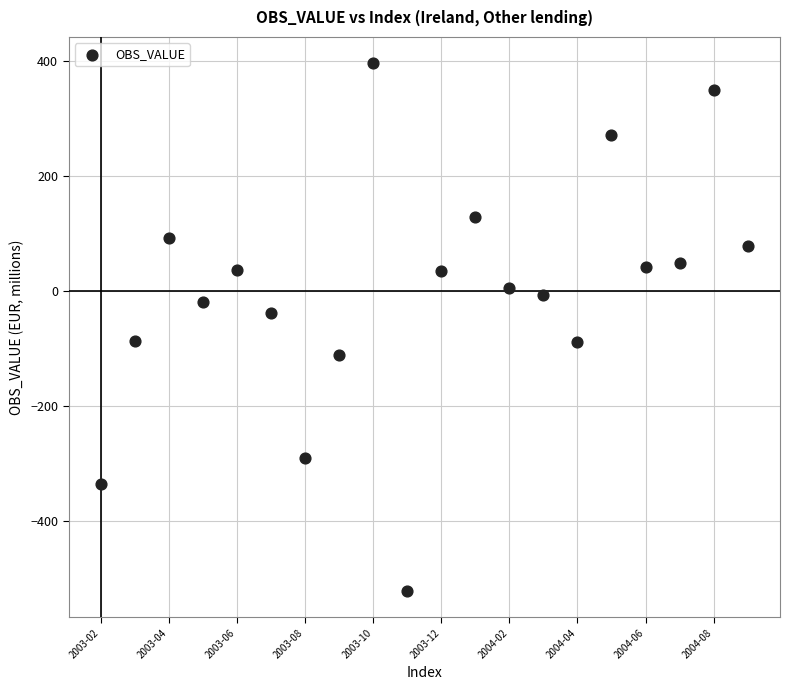

What is the range of Y values (max minus min)?

917.7